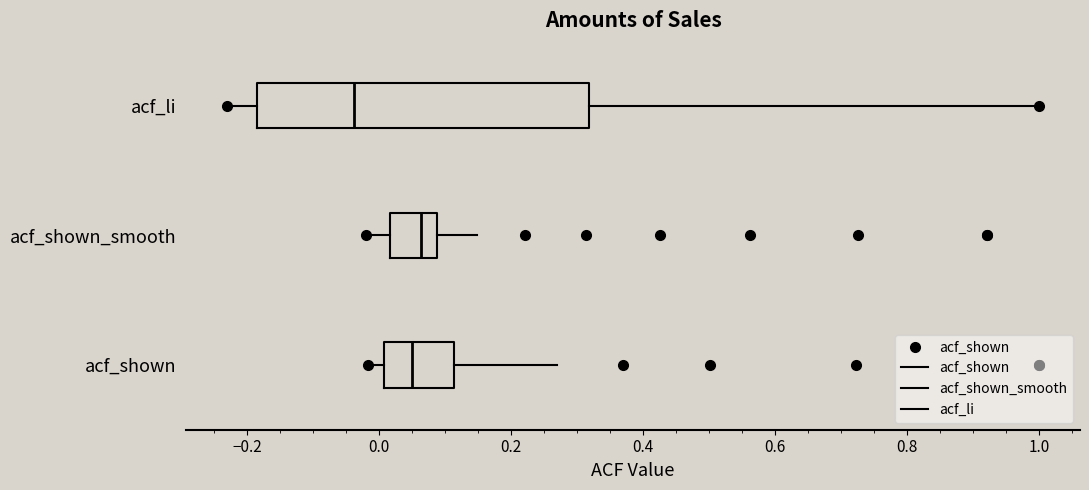

Reading bottom to top, transcribe this box plot: for each box, give where its median line is, the range the box spans, and where its two whiskers end, as read against the x-axis. The values are not printed on the chart, so give them approximately, as read against the axis.

acf_shown: median 0.06, box 0.00 to 0.12, whiskers -0.02 to 0.28
acf_shown_smooth: median 0.06, box 0.02 to 0.08, whiskers -0.02 to 0.14
acf_li: median -0.04, box -0.18 to 0.32, whiskers -0.22 to 1.00